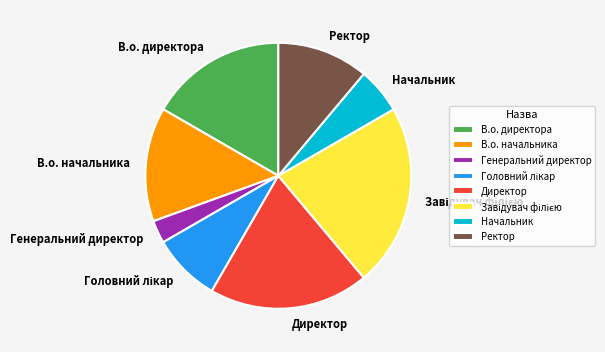

Is there any slice that represents more than half of the pie?

No